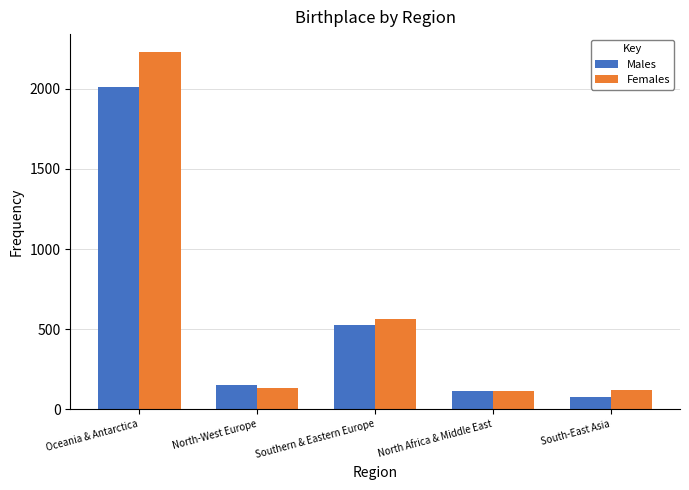

True or false: Females has a value of 135 at North-West Europe.

True